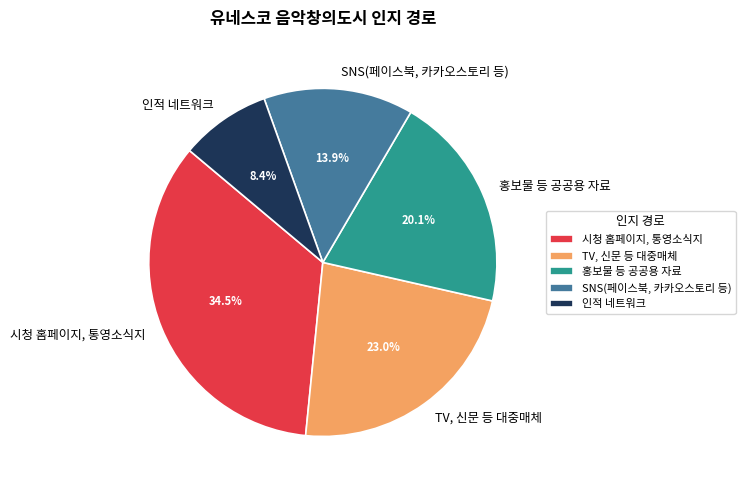

What is the ratio of the value at 시청 홈페이지, 통영소식지 to the value at 인적 네트워크?

4.1